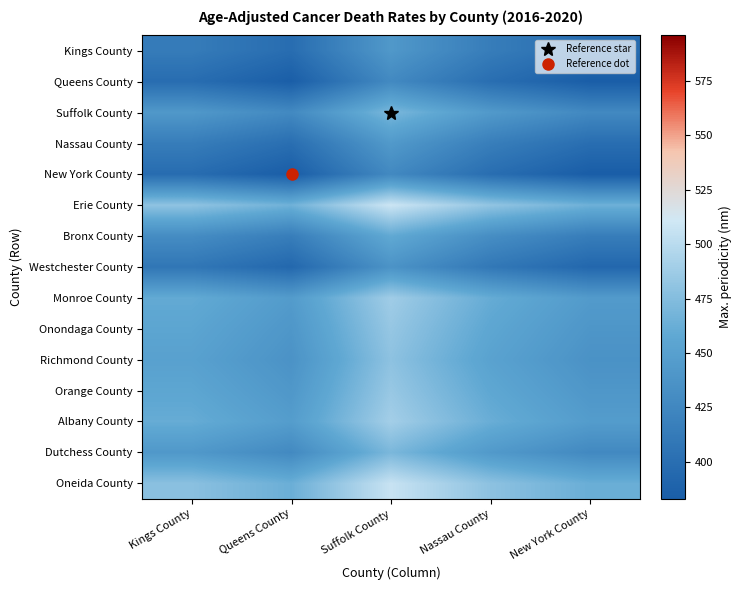

What is the difference between the highest and lowest values at Queens County?

82.0